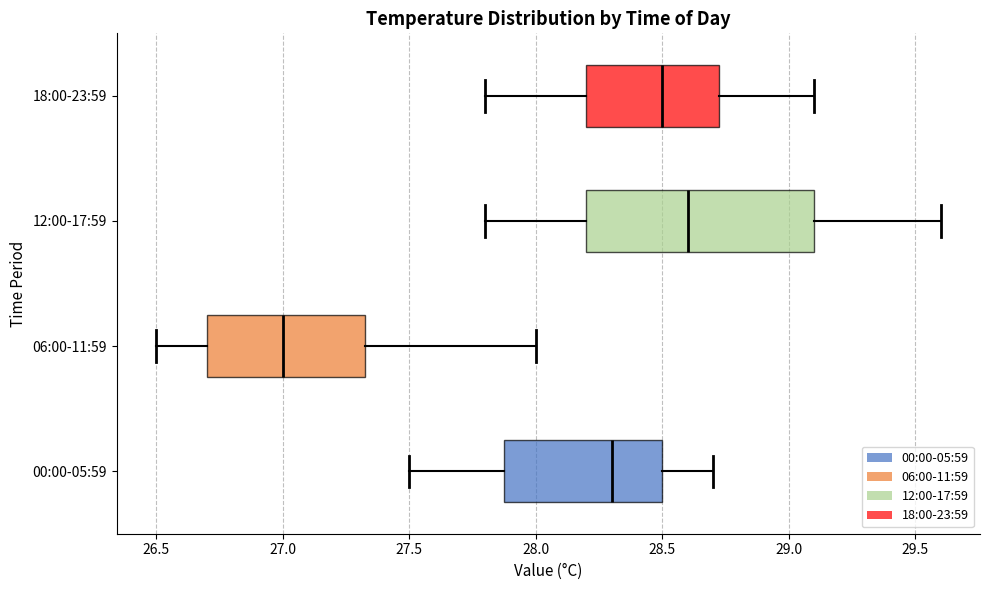

Reading bottom to top, transcribe this box plot: for each box, give where its median line is, the range the box spans, and where its two whiskers end, as read against the x-axis. The values are not printed on the chart, so give them approximately, as read against the axis.

00:00-05:59: median 28.30, box 27.90 to 28.50, whiskers 27.50 to 28.70
06:00-11:59: median 27.00, box 26.70 to 27.35, whiskers 26.50 to 28.00
12:00-17:59: median 28.60, box 28.20 to 29.10, whiskers 27.80 to 29.60
18:00-23:59: median 28.50, box 28.20 to 28.75, whiskers 27.80 to 29.10